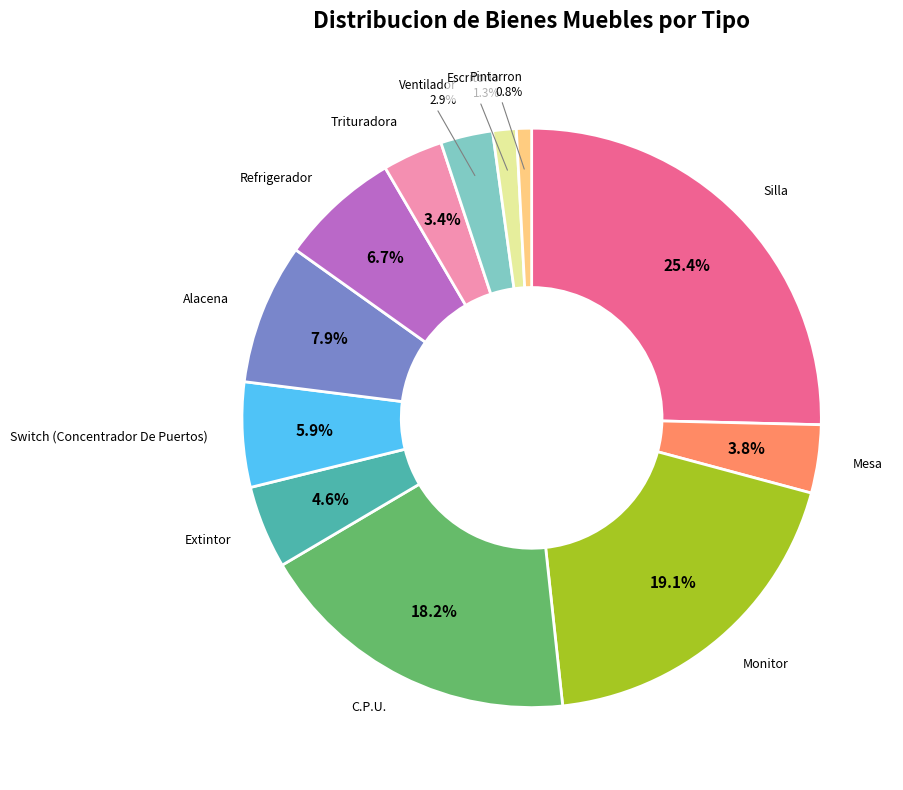

Is there a majority slice in this chart?

No